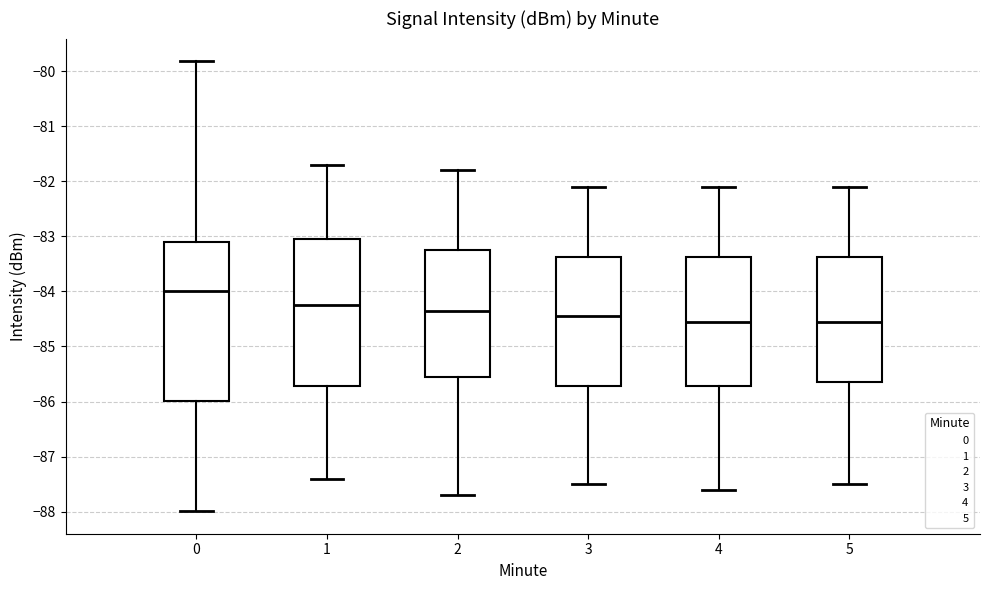

Reading left to right, transcribe this box plot: for each box, give where its median line is, the range the box spans, and where its two whiskers end, as read against the y-axis. The values are not printed on the chart, so give them approximately, as read against the axis.

0: median -84.0, box -86.0 to -83.1, whiskers -88.0 to -79.8
1: median -84.2, box -85.7 to -83.0, whiskers -87.4 to -81.7
2: median -84.3, box -85.5 to -83.2, whiskers -87.7 to -81.8
3: median -84.4, box -85.7 to -83.4, whiskers -87.5 to -82.1
4: median -84.5, box -85.7 to -83.4, whiskers -87.6 to -82.1
5: median -84.5, box -85.6 to -83.4, whiskers -87.5 to -82.1